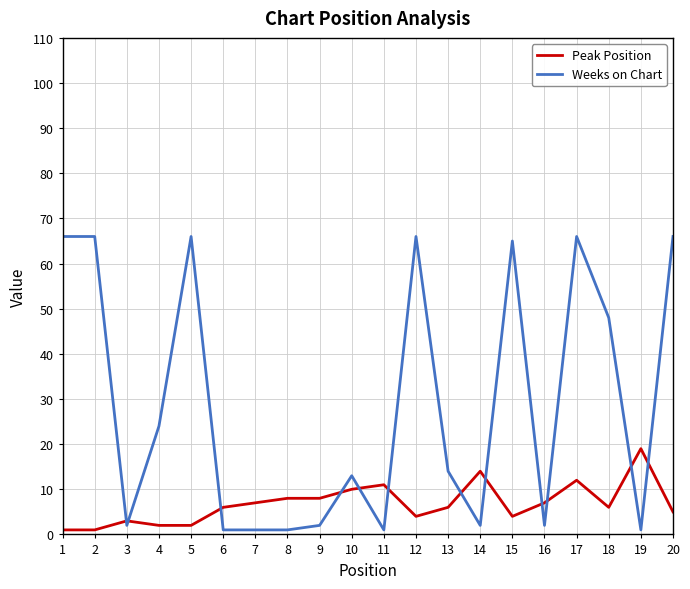

Is it true that Peak Position equals 27 at 19?

False